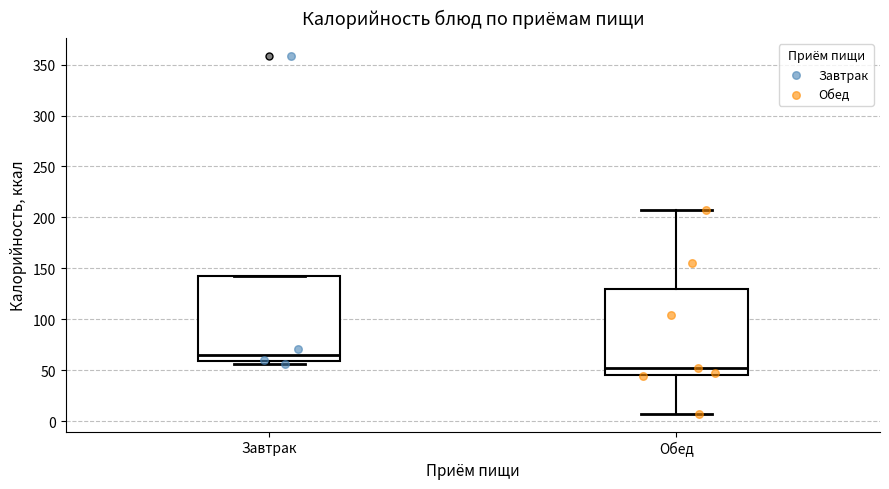

Which box's median line is the highest?

Завтрак